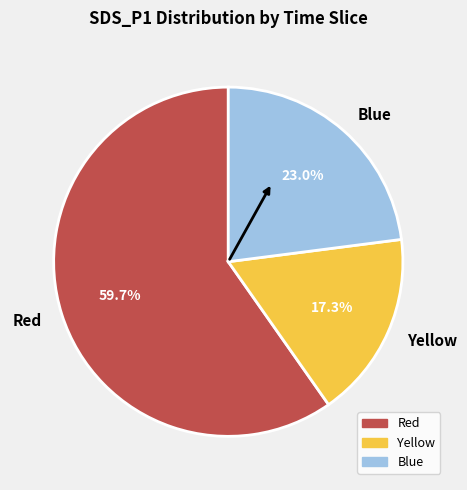

What is the largest slice in the pie chart?

Red